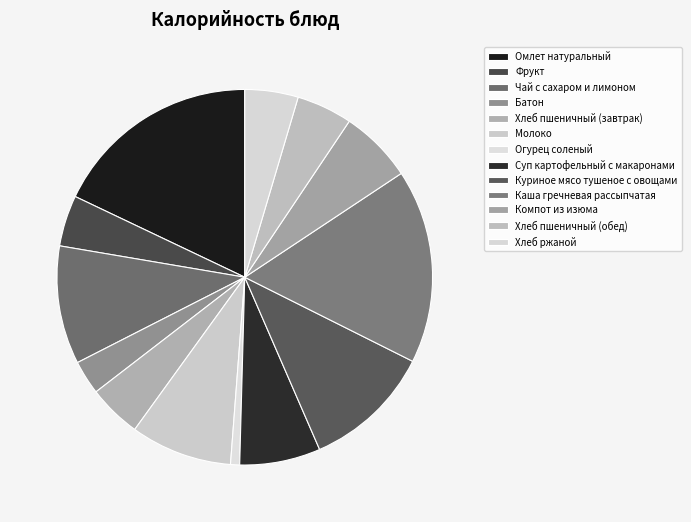

Count the number of slices in the pie.

13